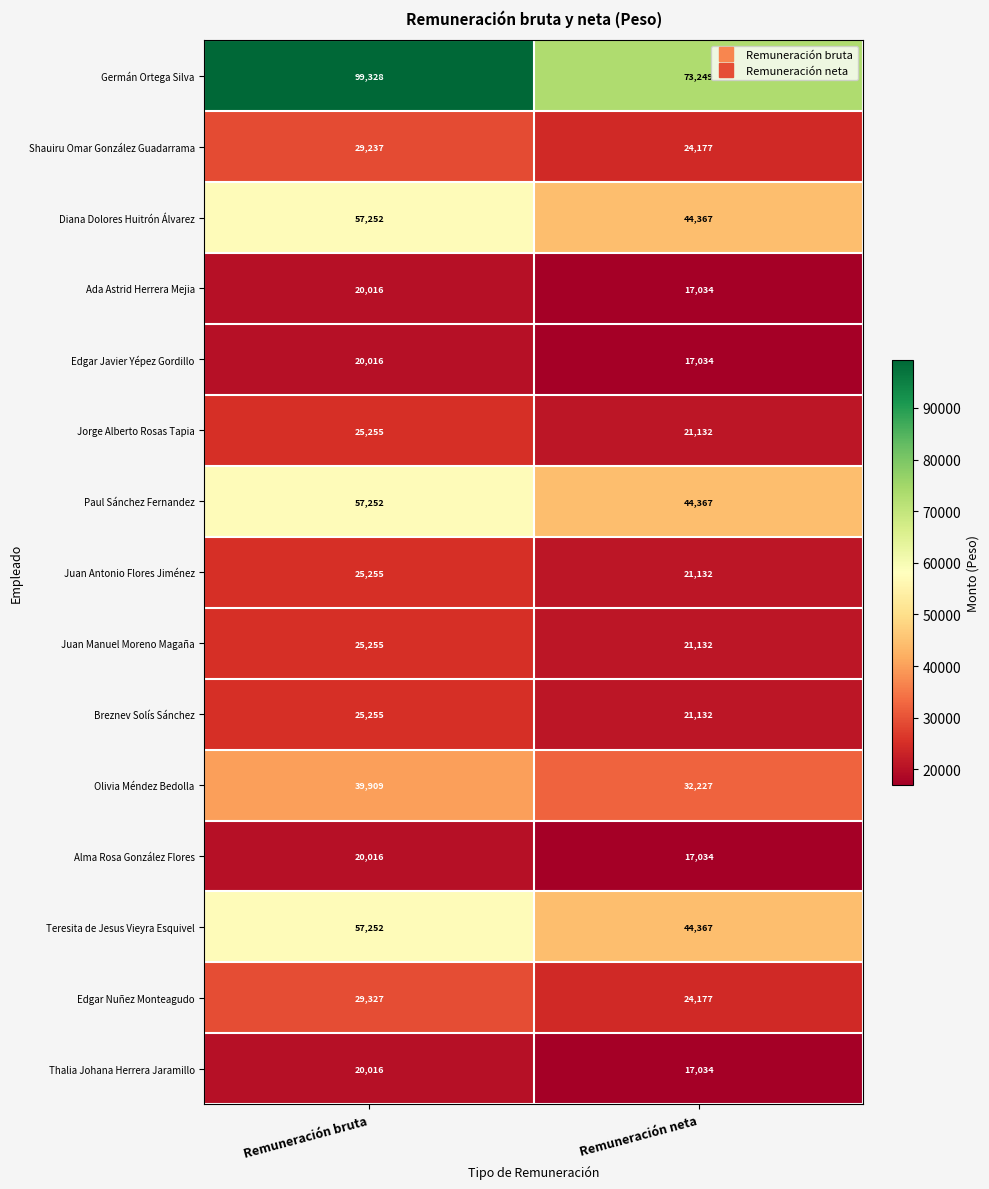

What is the sum of the Olivia Méndez Bedolla values at Remuneración bruta and Remuneración neta?

72136